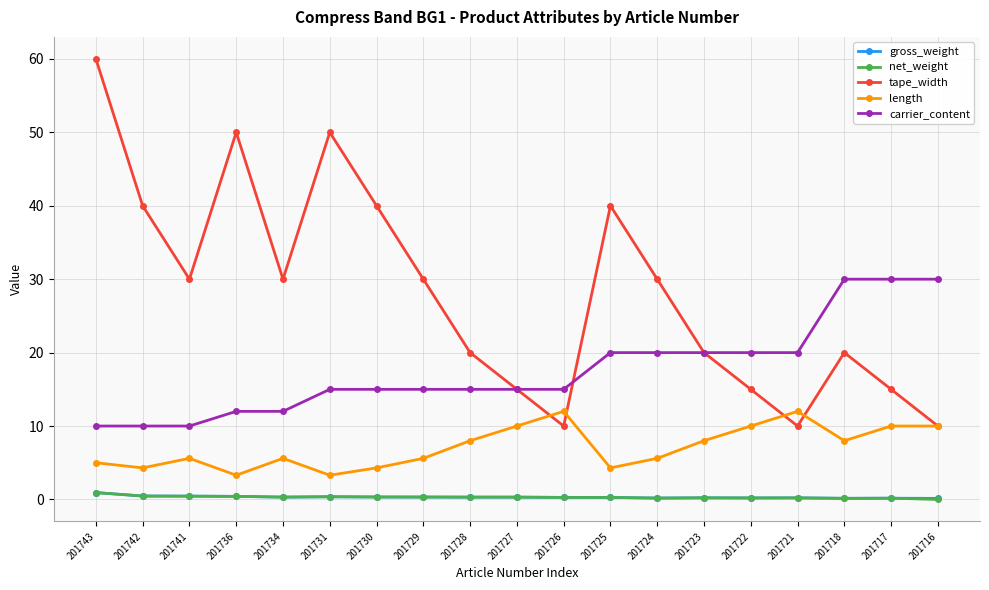

At which category is the sum across all series the highest?

201743